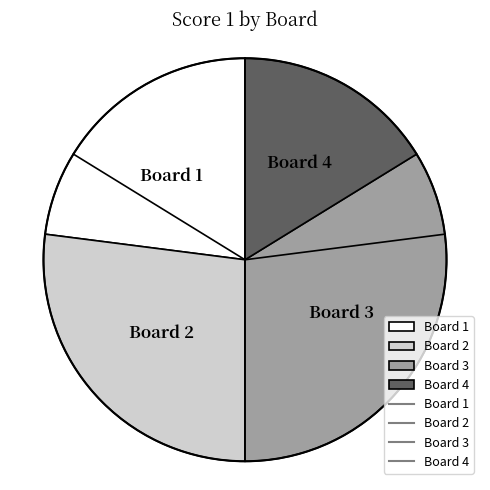

Rank the categories by value from lowest to highest.

Board 4, Board 1, Board 2, Board 3